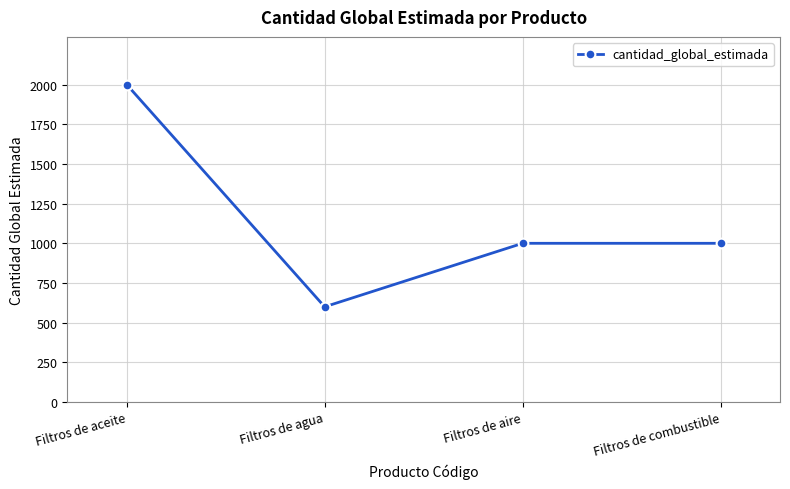

Approximately how many times larger is the value at Filtros de agua compared to Filtros de combustible?

0.6